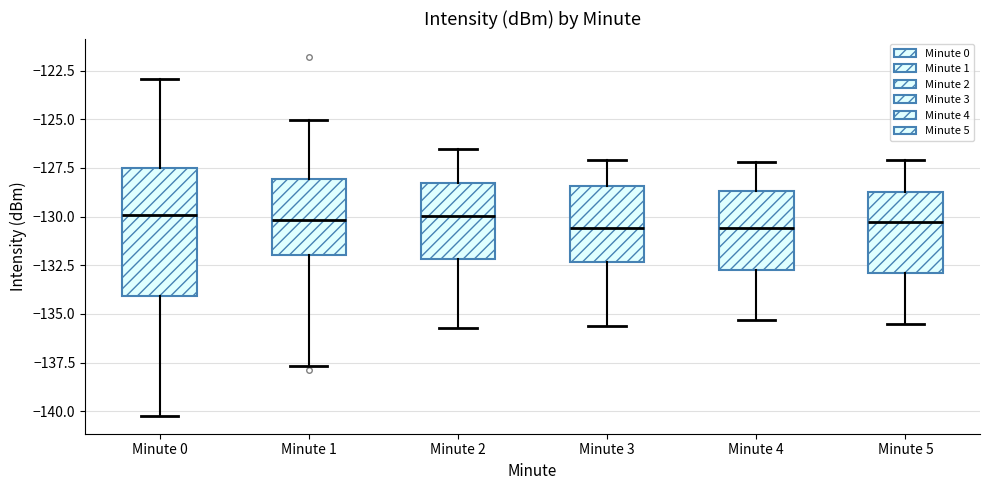

Reading left to right, transcribe this box plot: for each box, give where its median line is, the range the box spans, and where its two whiskers end, as read against the y-axis. The values are not printed on the chart, so give them approximately, as read against the axis.

Minute 0: median -130.0, box -134.0 to -127.5, whiskers -140.0 to -123.0
Minute 1: median -130.0, box -132.0 to -128.0, whiskers -137.5 to -125.0
Minute 2: median -130.0, box -132.0 to -128.0, whiskers -135.5 to -126.5
Minute 3: median -130.5, box -132.5 to -128.5, whiskers -135.5 to -127.0
Minute 4: median -130.5, box -132.5 to -128.5, whiskers -135.5 to -127.0
Minute 5: median -130.5, box -133.0 to -128.5, whiskers -135.5 to -127.0